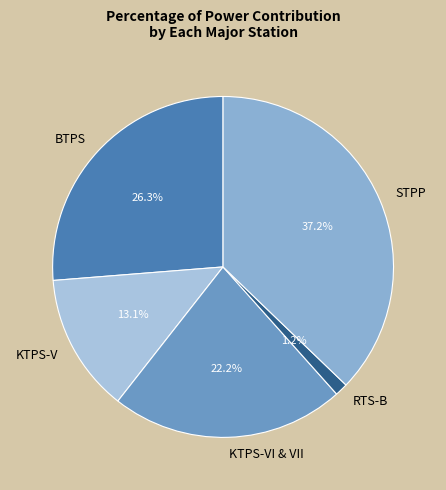

Approximately how many times larger is the value at BTPS compared to STPP?

0.7